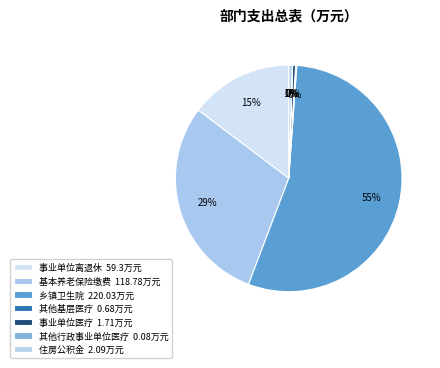

Rank the categories by value from highest to lowest.

乡镇卫生院, 机关事业单位基本养老保险缴费支出, 事业单位离退休, 住房公积金, 事业单位医疗, 其他基层医疗卫生机构支出, 其他行政事业单位医疗支出